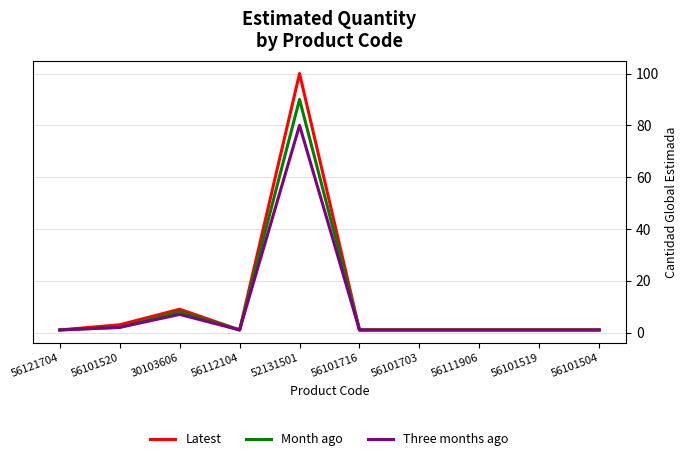

What is the minimum value shown in the chart?

1